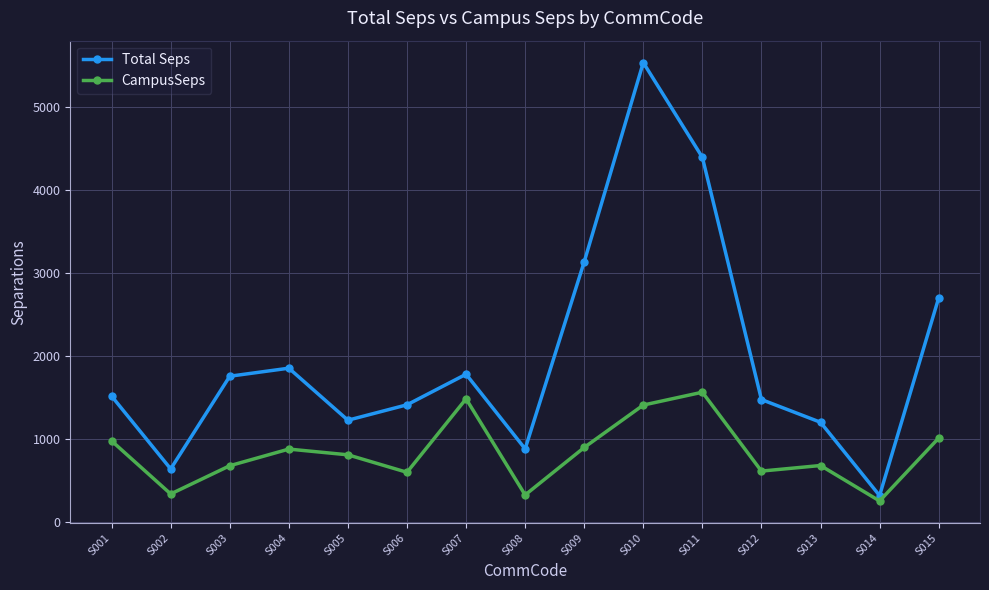

Which series has the largest total across all categories?

Total Seps